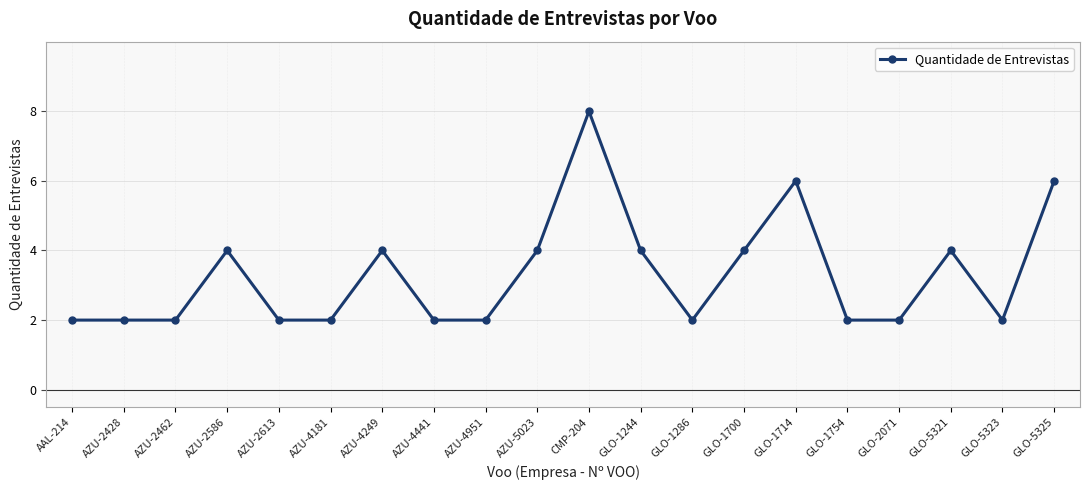

What is the change in value from AZU-4951 to GLO-5325?

+4